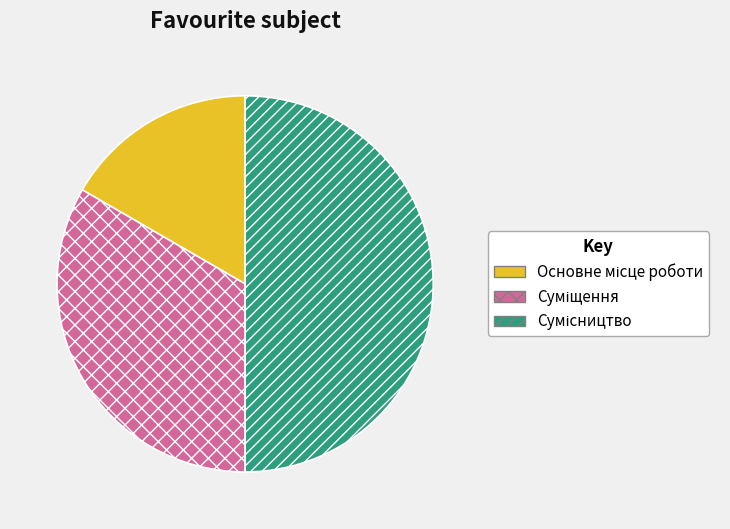

How many segments does this pie chart have?

3